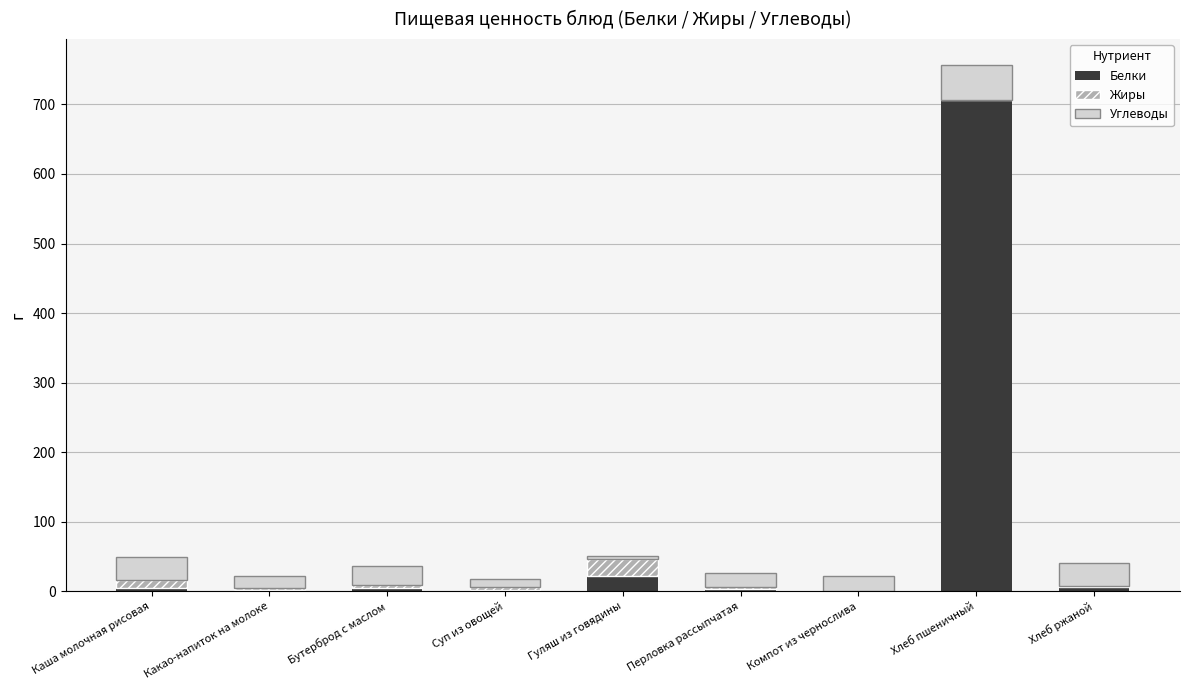

Where is Белки nearest to the value 353?

Гуляш из говядины